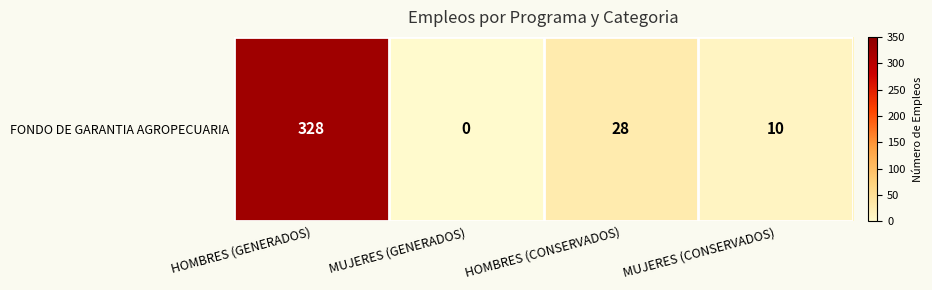

How many series are shown in this chart?

1